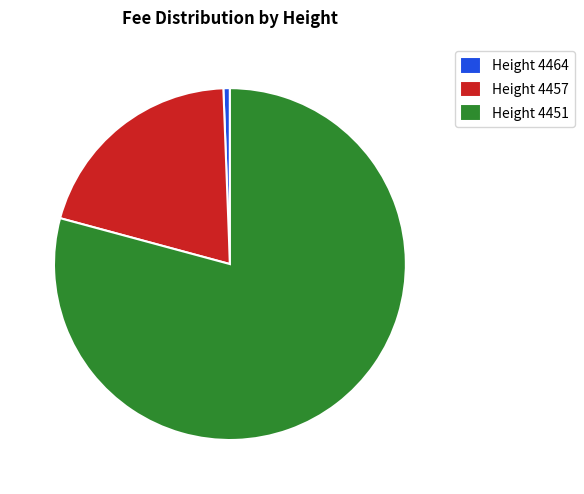

What is the ratio of the value at Height 4451 to the value at Height 4457?

3.9